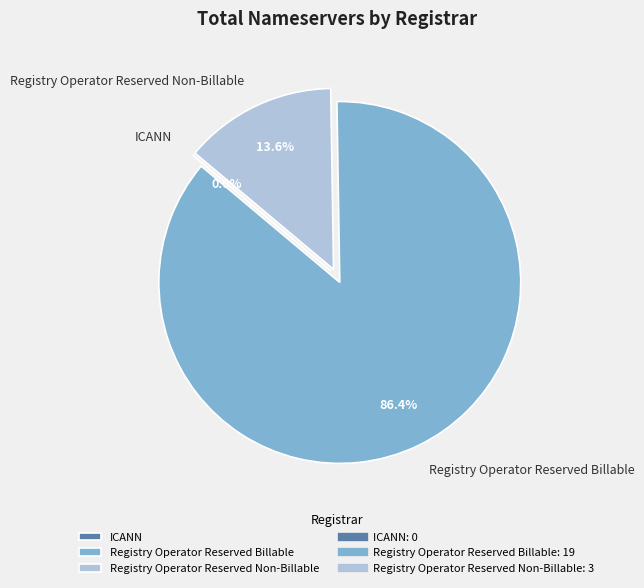

To the nearest percent, what is the combined percentage of ICANN and Registry Operator Reserved Billable?

86%